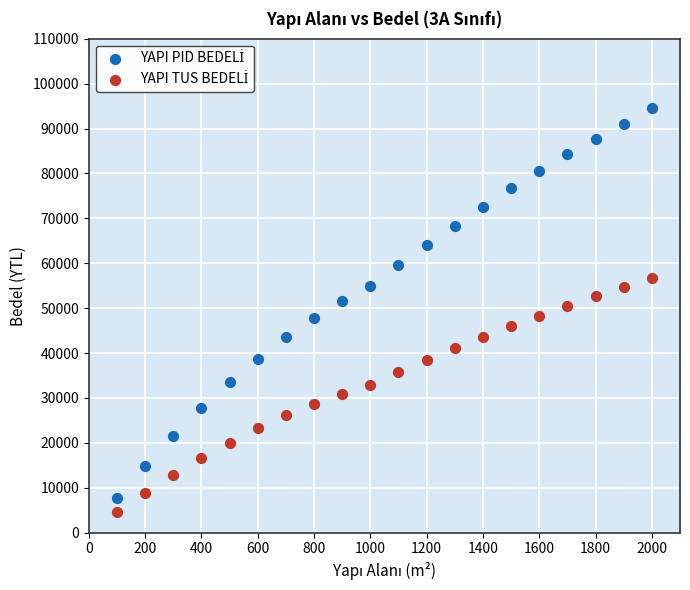

Across all data points, what is the range of Y values (max minus min)?

89981